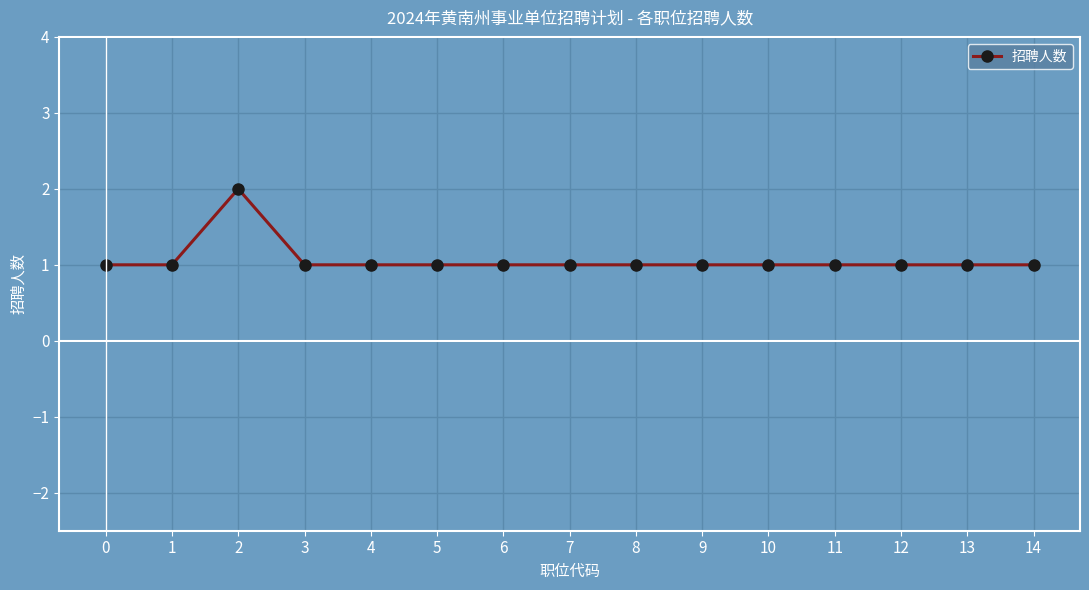

Is it true that the value at 14 is 1?

True